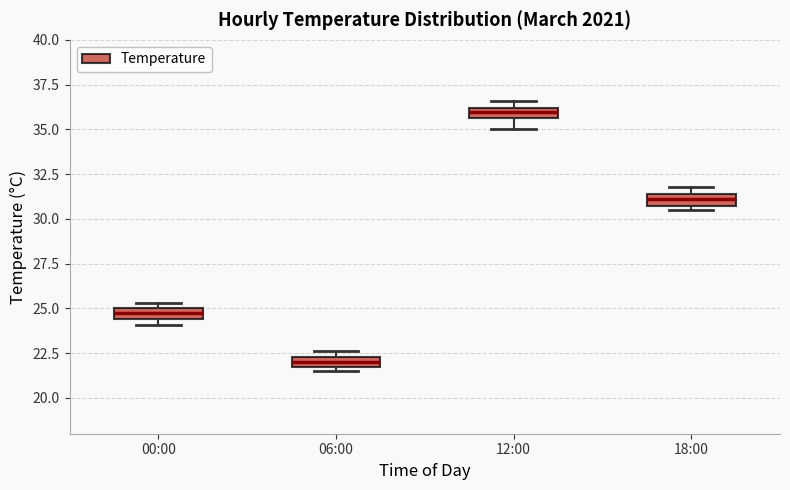

Which box has the lowest median line?

06:00